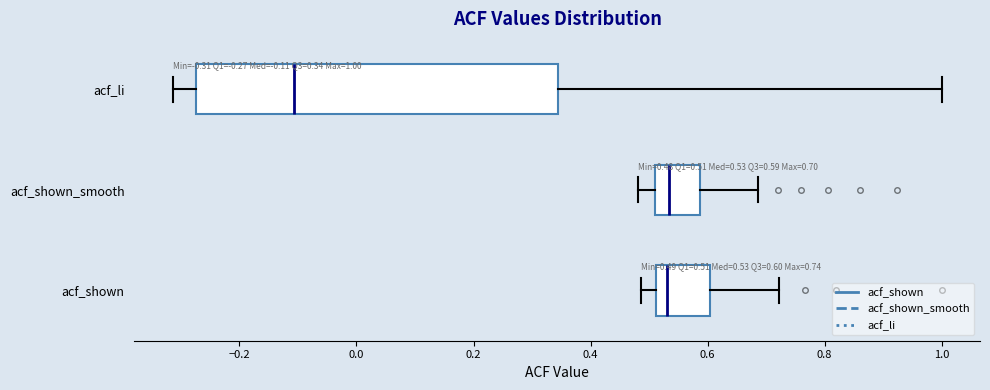

Comparing the boxes themselves (not the whiskers), which one is the widest?

acf_li